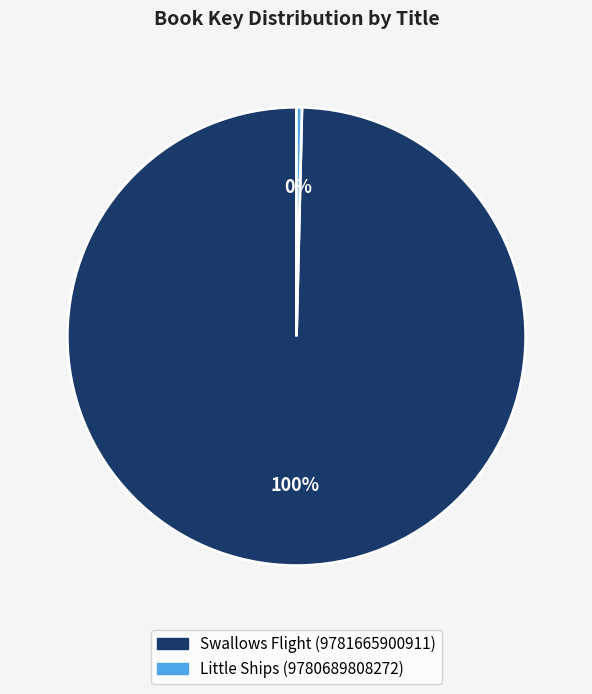

Is there a majority slice in this chart?

Yes